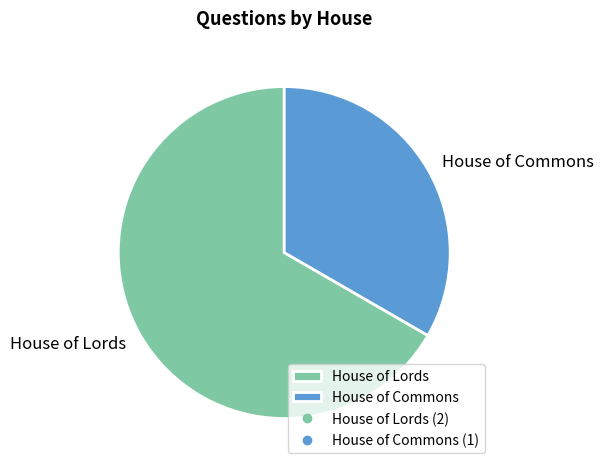

What is the largest slice in the pie chart?

House of Lords